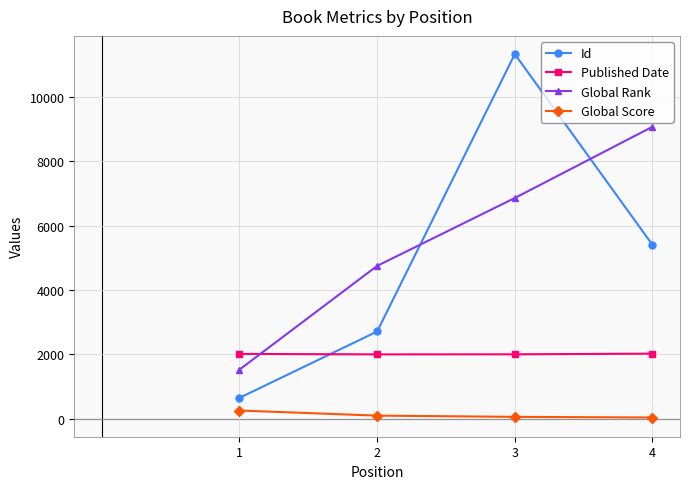

At which category is the sum across all series the highest?

3